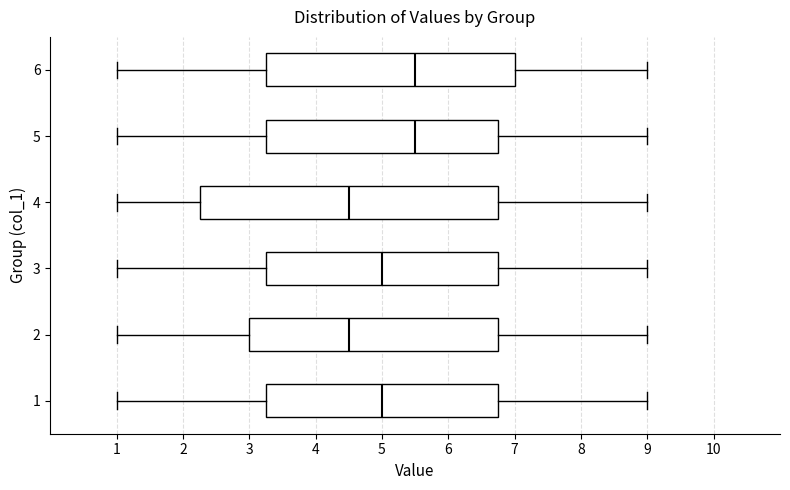

Reading bottom to top, transcribe this box plot: for each box, give where its median line is, the range the box spans, and where its two whiskers end, as read against the x-axis. The values are not printed on the chart, so give them approximately, as read against the axis.

1: median 5.0, box 3.3 to 6.8, whiskers 1.0 to 9.0
2: median 4.5, box 3.0 to 6.8, whiskers 1.0 to 9.0
3: median 5.0, box 3.3 to 6.8, whiskers 1.0 to 9.0
4: median 4.5, box 2.3 to 6.8, whiskers 1.0 to 9.0
5: median 5.5, box 3.3 to 6.8, whiskers 1.0 to 9.0
6: median 5.5, box 3.3 to 7.0, whiskers 1.0 to 9.0